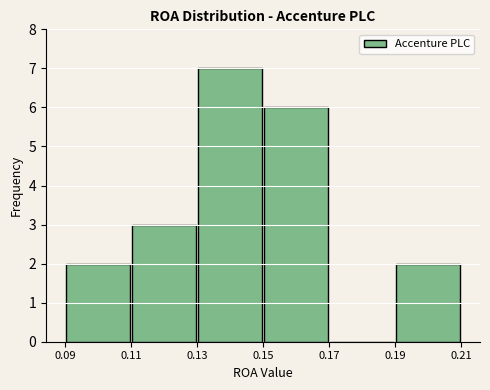

Reading left to right, transcribe this chart: for each bar, give the range it covers on the x-axis and its height. The values are not printed on the chart, so give them approximately, as read against the axis.

0.09 to 0.11: 2
0.11 to 0.13: 3
0.13 to 0.15: 7
0.15 to 0.17: 6
0.17 to 0.19: 0
0.19 to 0.21: 2